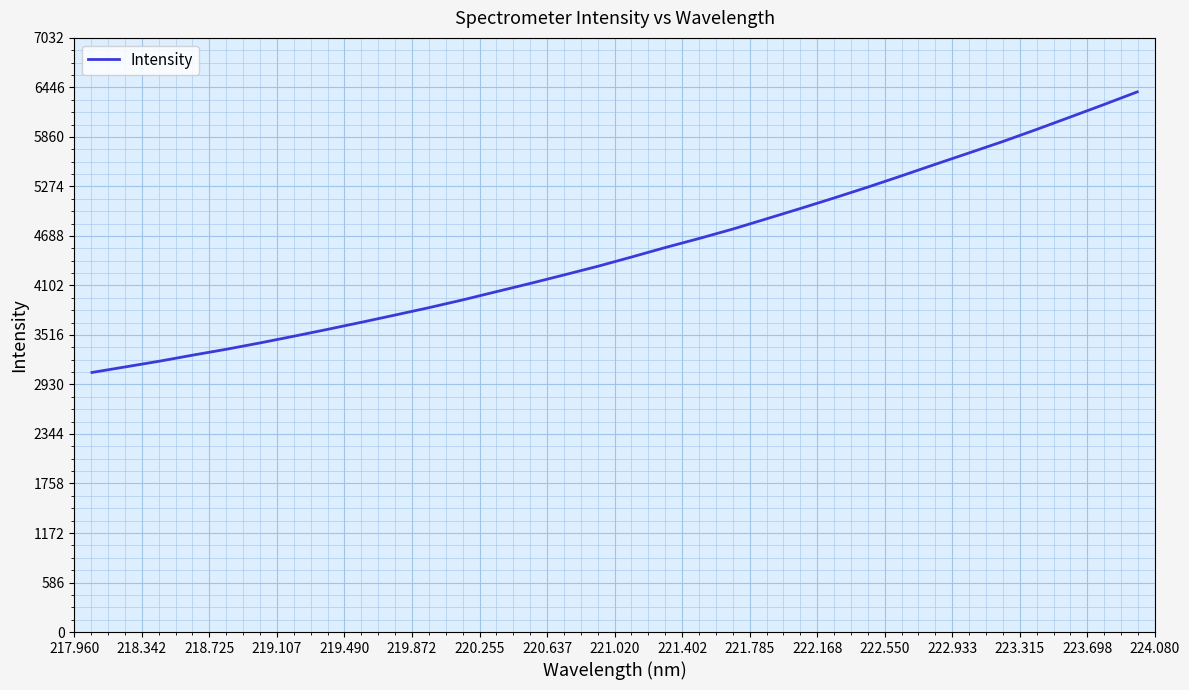

What is the difference between the maximum and minimum values?

3320.5